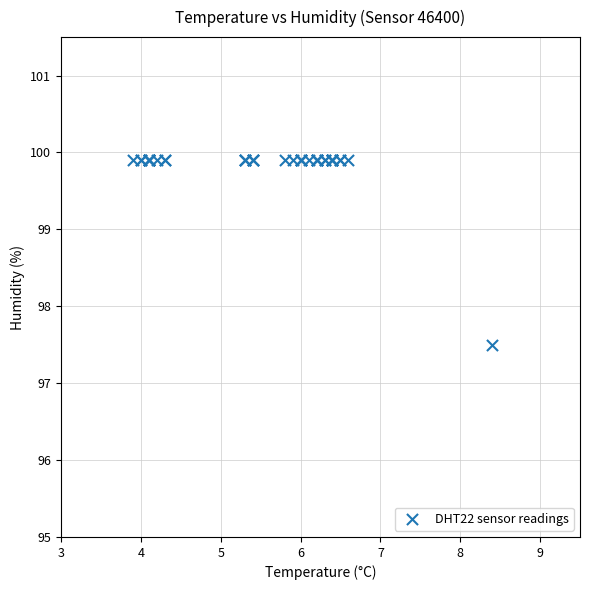

What Y value in the scatter plot is closest to 98?

97.5